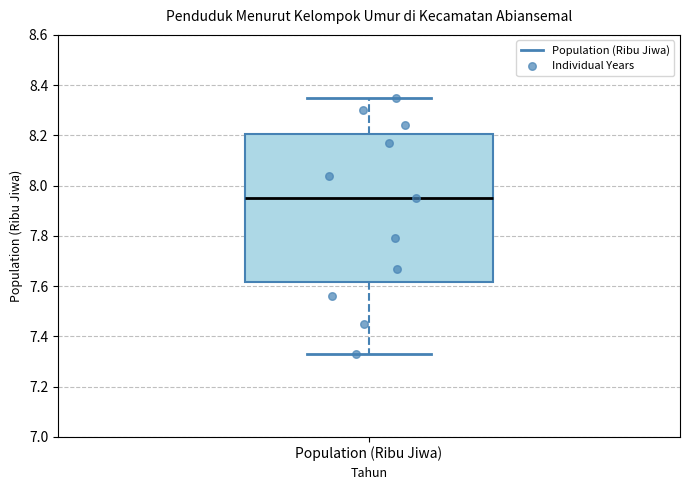

Where does the median line of the box for Population (Ribu Jiwa) sit on the y-axis? The values are not printed on the chart, so give them approximately, as read against the axis.

7.96